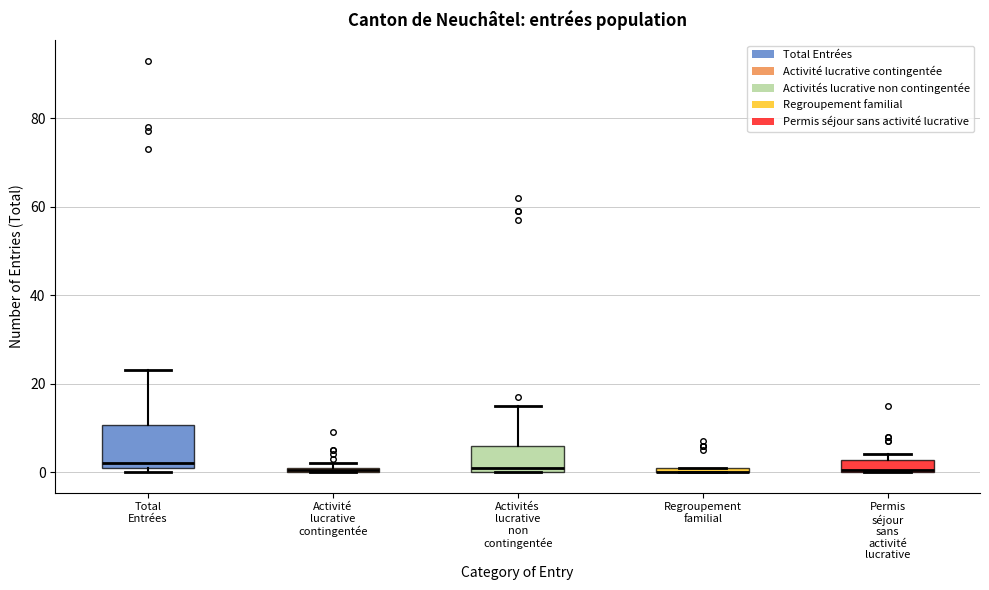

Comparing the boxes themselves (not the whiskers), which one is the tallest?

Total Entrées